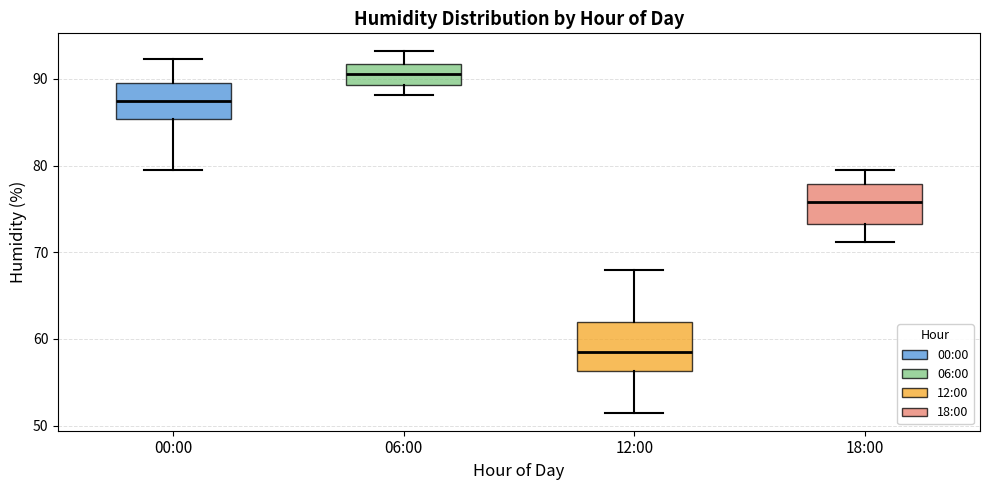

Which box's median line is the lowest?

12:00